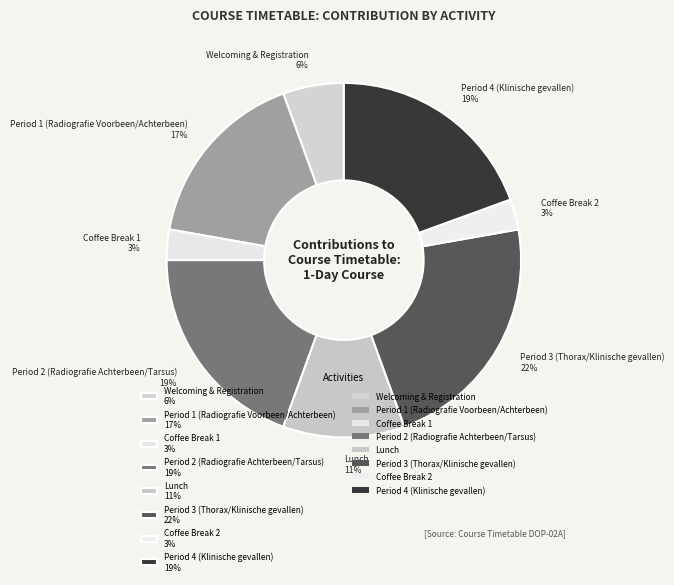

What percentage is the Welcoming & Registration slice, to the nearest percent?

6%